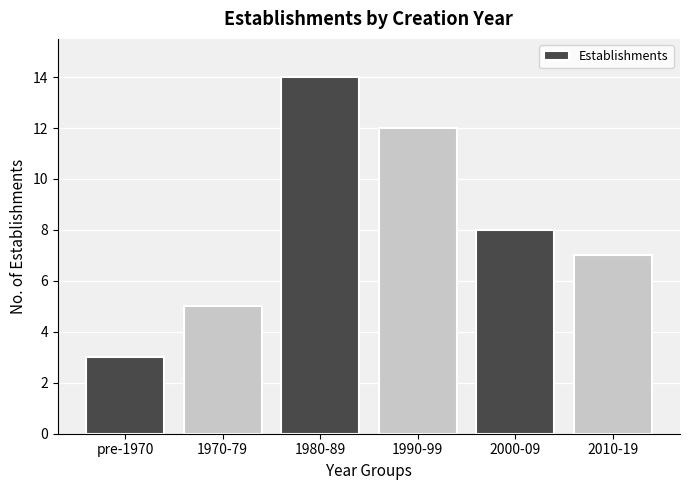

Reading left to right, transcribe all the data shown in this chart.

pre-1970=3	1970-79=5	1980-89=14	1990-99=12	2000-09=8	2010-19=7